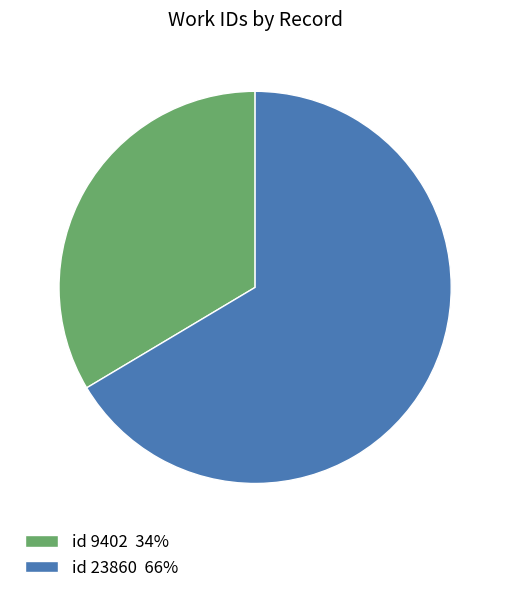

Count the number of slices in the pie.

2